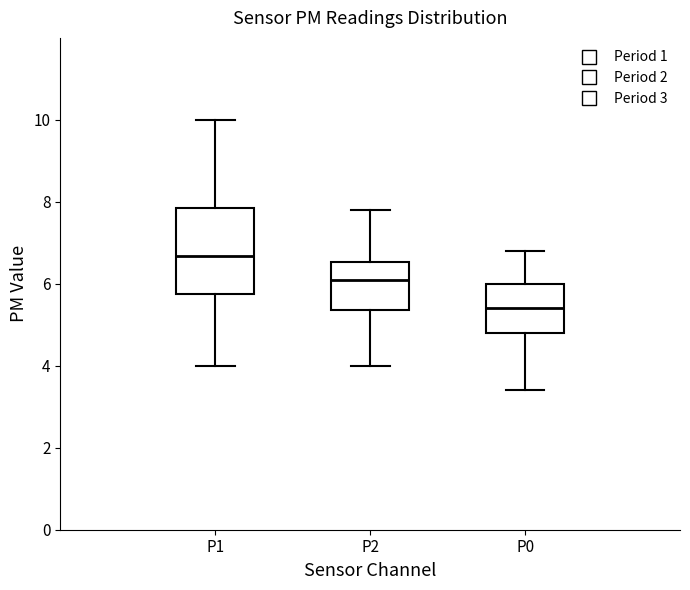

Comparing the boxes themselves (not the whiskers), which one is the tallest?

P1